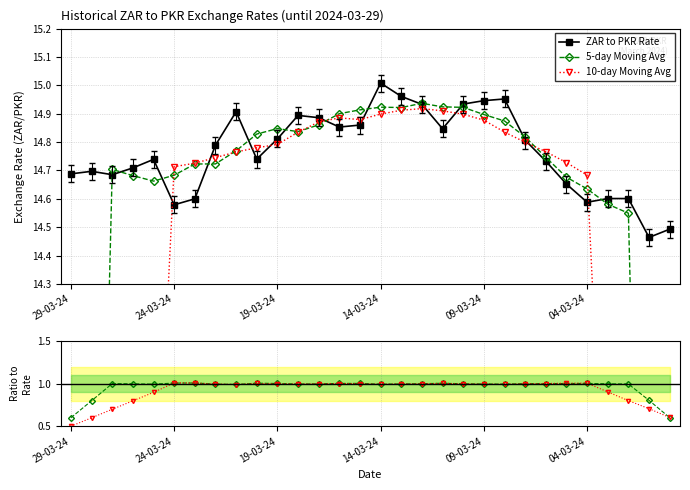

At how many categories does at least one series exceed 6?

30